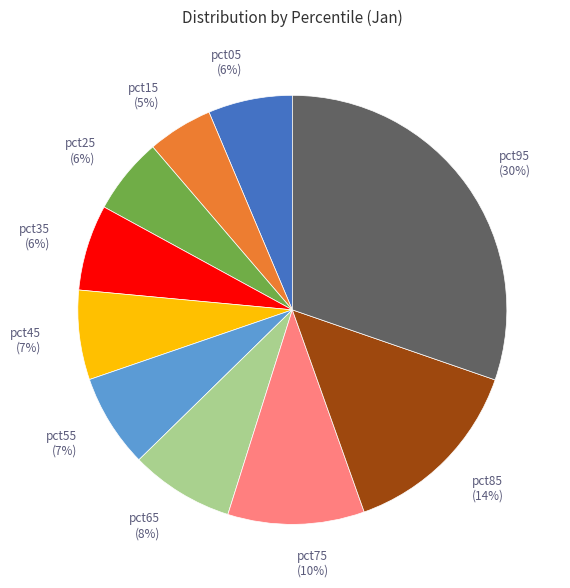

Is there any slice that represents more than half of the pie?

No